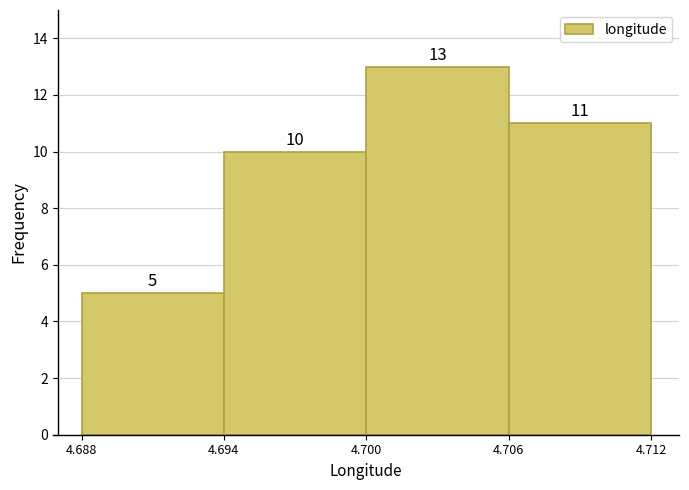

How tall is the bar that spans 4.694 to 4.700 on the x-axis?

10